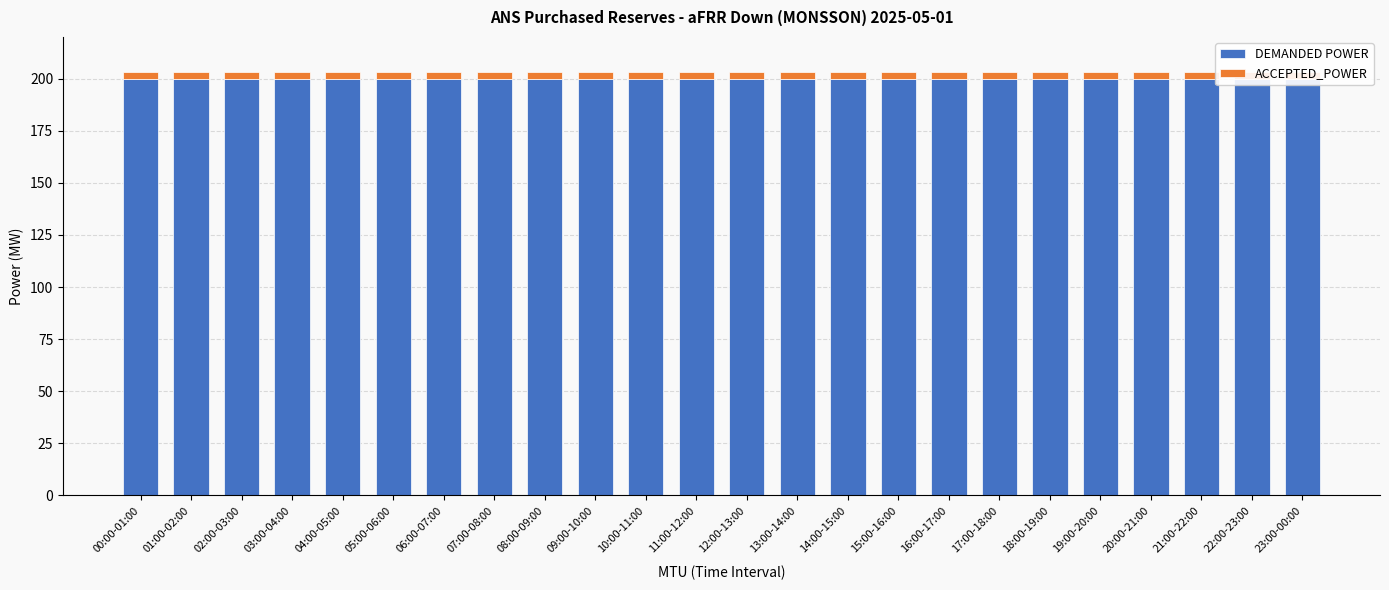

Reading left to right, list all the values displayed in this chart.

DEMANDED POWER: 00:00-01:00=200	01:00-02:00=200	02:00-03:00=200	03:00-04:00=200	04:00-05:00=200	05:00-06:00=200	06:00-07:00=200	07:00-08:00=200	08:00-09:00=200	09:00-10:00=200	10:00-11:00=200	11:00-12:00=200	12:00-13:00=200	13:00-14:00=200	14:00-15:00=200	15:00-16:00=200	16:00-17:00=200	17:00-18:00=200	18:00-19:00=200	19:00-20:00=200	20:00-21:00=200	21:00-22:00=200	22:00-23:00=200	23:00-00:00=200
ACCEPTED_POWER: 00:00-01:00=3	01:00-02:00=3	02:00-03:00=3	03:00-04:00=3	04:00-05:00=3	05:00-06:00=3	06:00-07:00=3	07:00-08:00=3	08:00-09:00=3	09:00-10:00=3	10:00-11:00=3	11:00-12:00=3	12:00-13:00=3	13:00-14:00=3	14:00-15:00=3	15:00-16:00=3	16:00-17:00=3	17:00-18:00=3	18:00-19:00=3	19:00-20:00=3	20:00-21:00=3	21:00-22:00=3	22:00-23:00=3	23:00-00:00=3